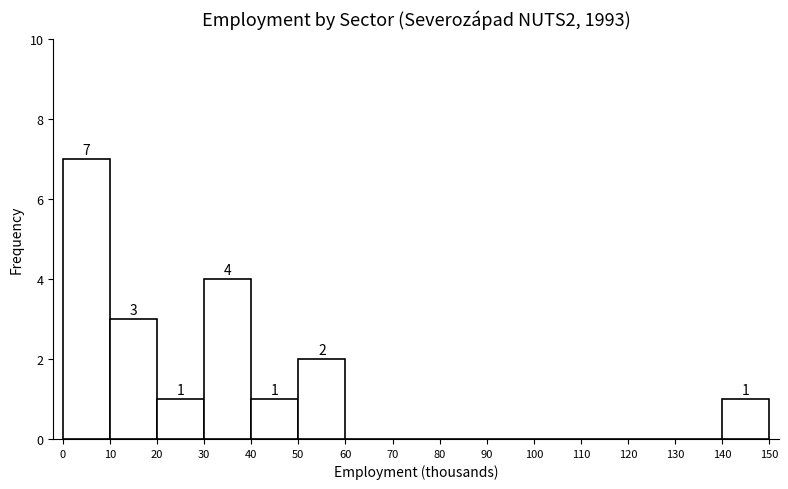

Which range on the x-axis has the tallest bar?

0 to 10